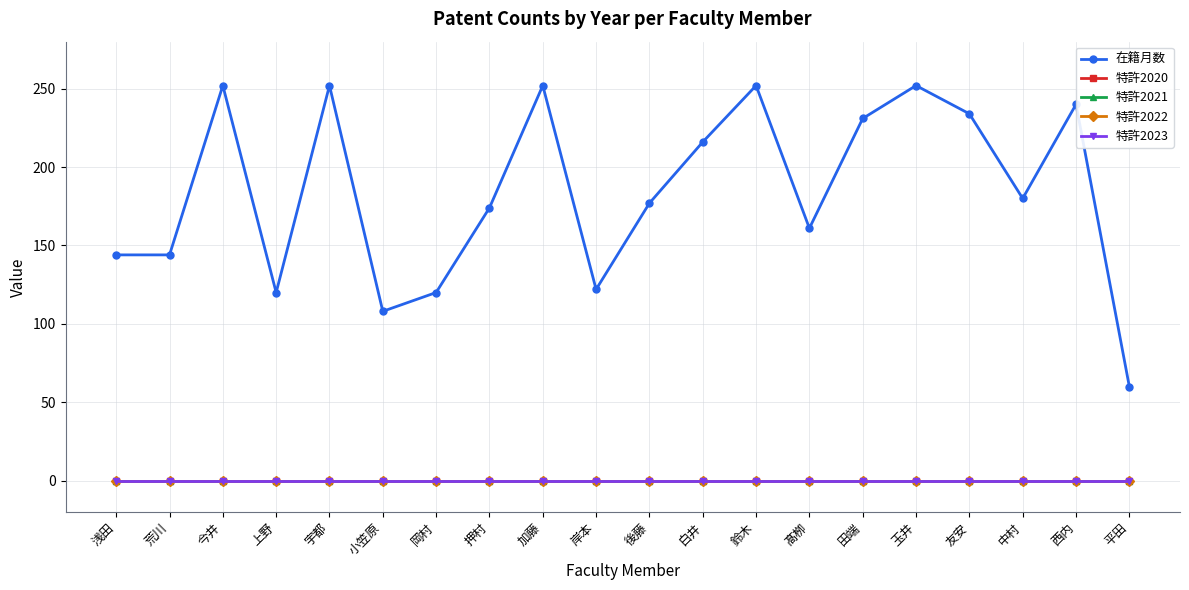

Does the chart have visible grid lines?

Yes